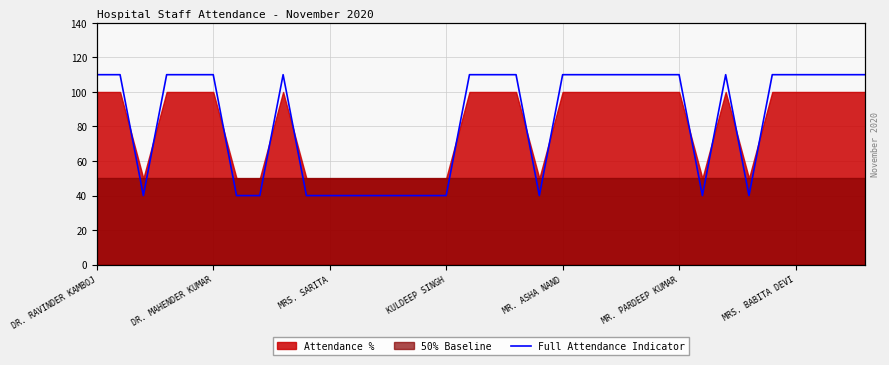

Where is the data nearest to the value 75?

DR. RAVINDER KAMBOJ